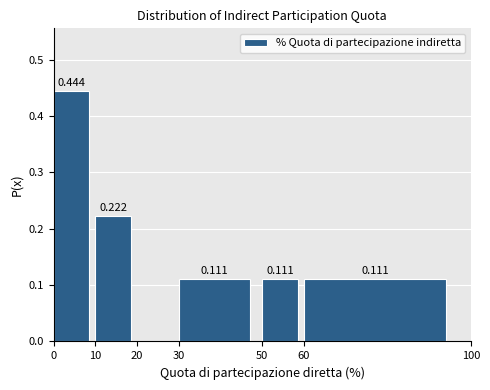

Over which range of the x-axis is the bar tallest?

0 to 10